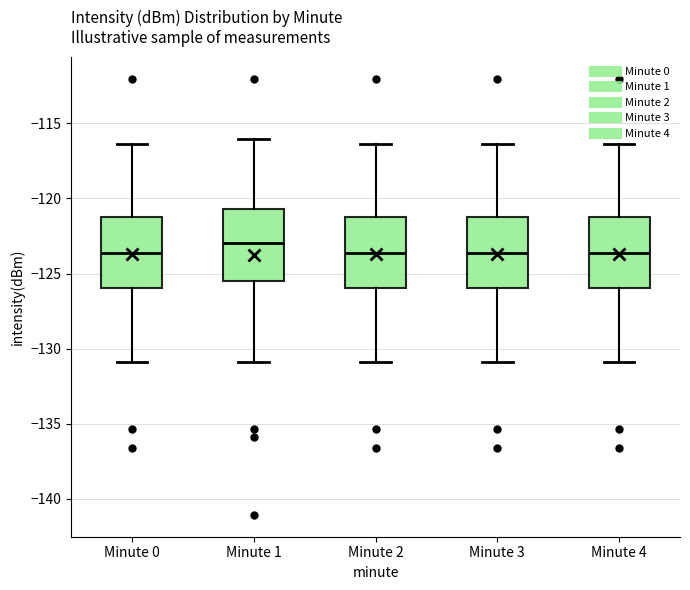

Reading left to right, transcribe this box plot: for each box, give where its median line is, the range the box spans, and where its two whiskers end, as read against the y-axis. The values are not printed on the chart, so give them approximately, as read against the axis.

Minute 0: median -123.5, box -126.0 to -121.0, whiskers -131.0 to -116.5
Minute 1: median -123.0, box -125.5 to -120.5, whiskers -131.0 to -116.0
Minute 2: median -123.5, box -126.0 to -121.0, whiskers -131.0 to -116.5
Minute 3: median -123.5, box -126.0 to -121.0, whiskers -131.0 to -116.5
Minute 4: median -123.5, box -126.0 to -121.0, whiskers -131.0 to -116.5